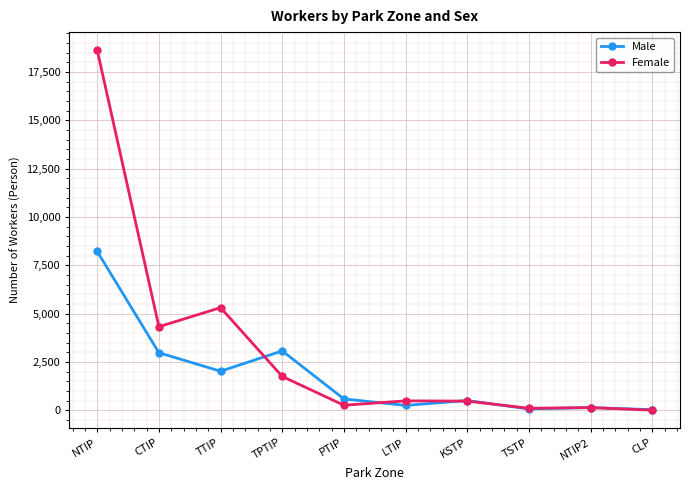

Is this an area chart (filled region under the line)?

No